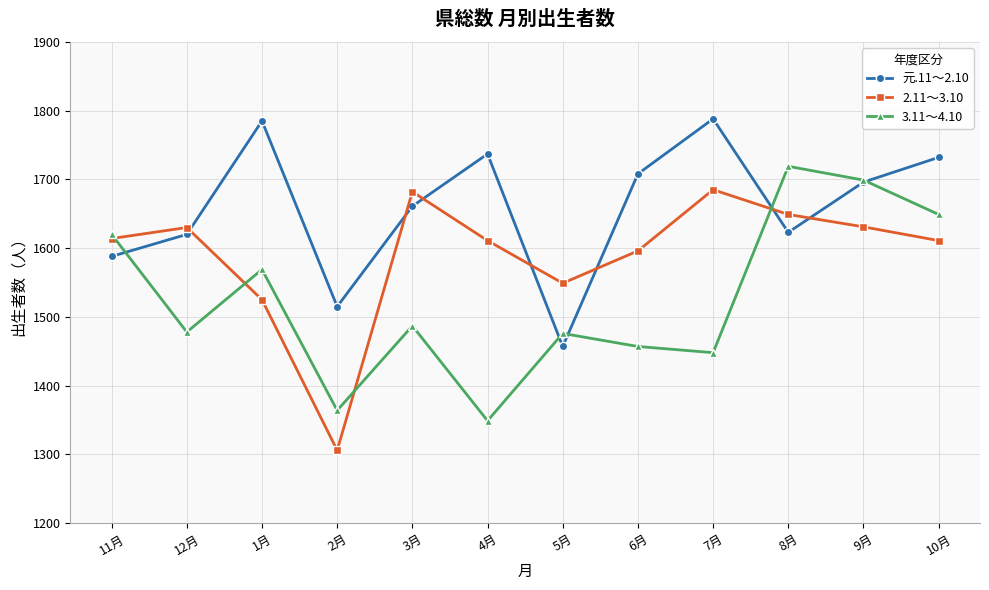

At which label does 3.11～4.10 first exceed 1487?

11月